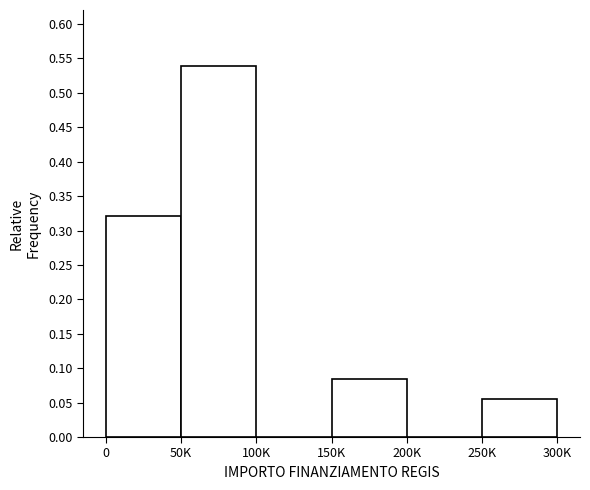

Which has a higher value, 100K or 250K?

250K